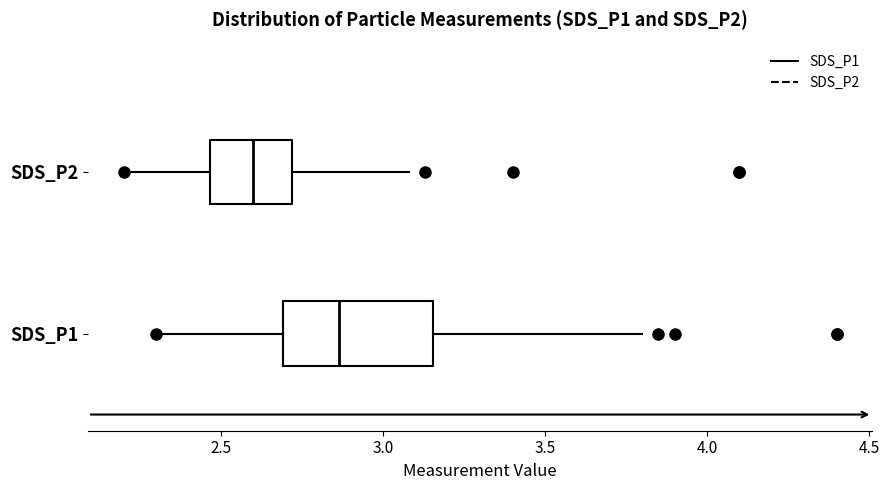

Where does the left whisker of the box for SDS_P2 end on the x-axis? The values are not printed on the chart, so give them approximately, as read against the axis.

2.20